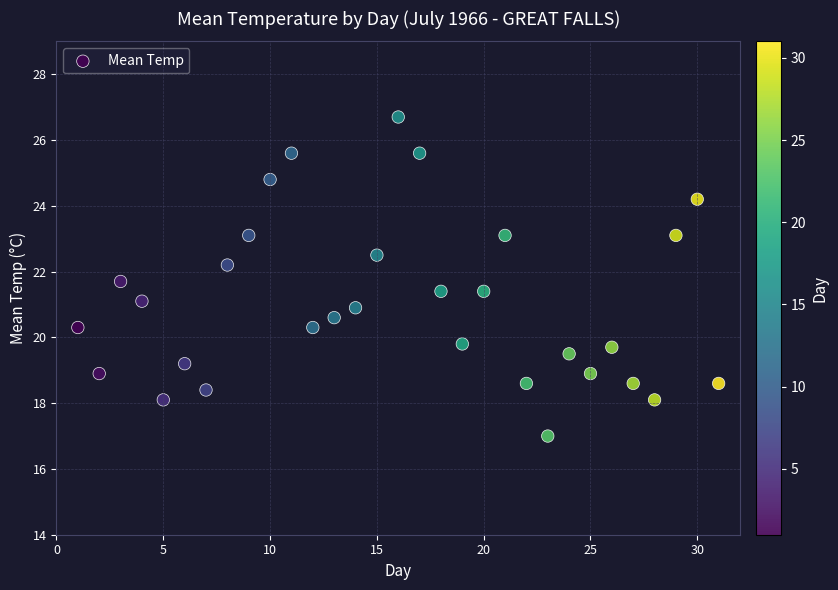

What is the range of Y values (max minus min)?

9.7